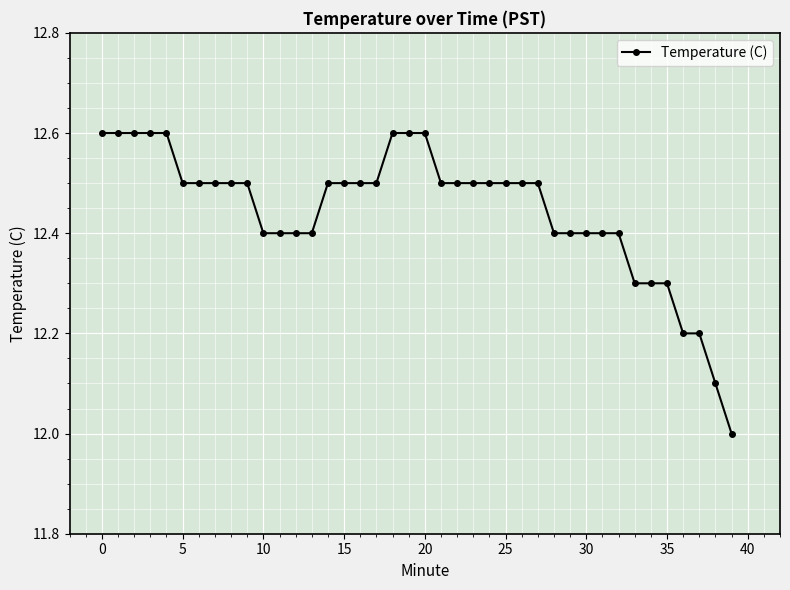

What is the greatest value displayed?

12.6